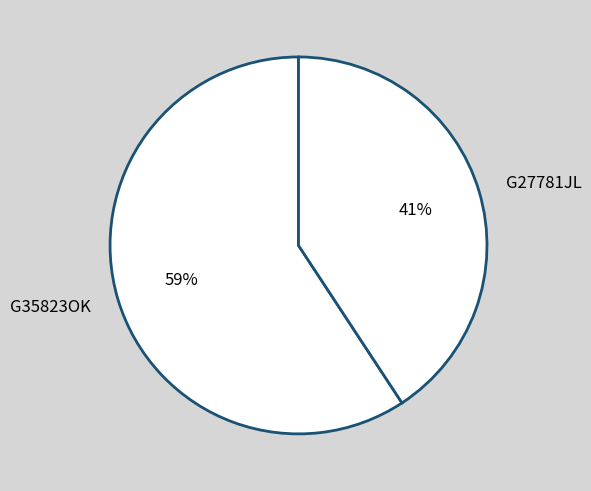

Which category has the biggest portion of the pie?

G35823OK